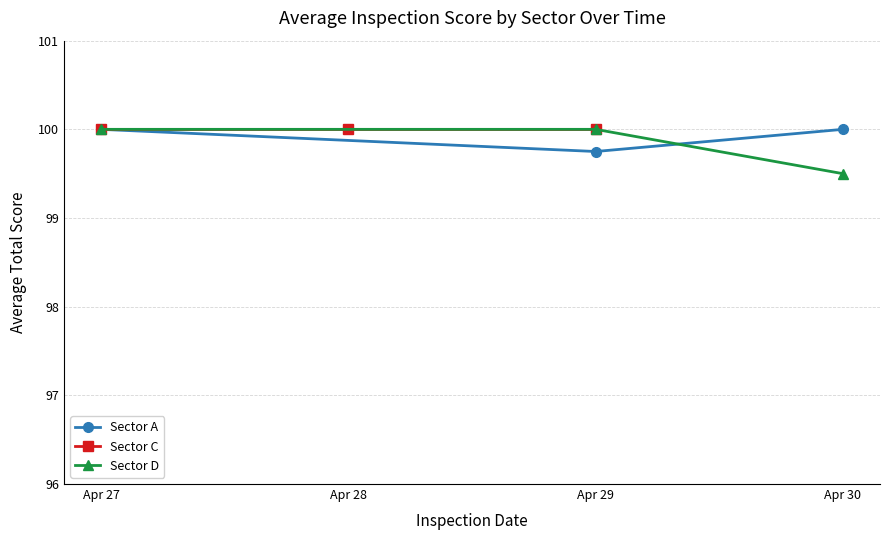

What is the lowest value of the Sector A series?

99.8